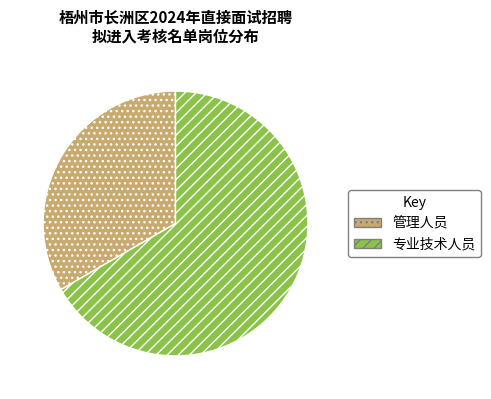

How many slices are in this pie chart?

2